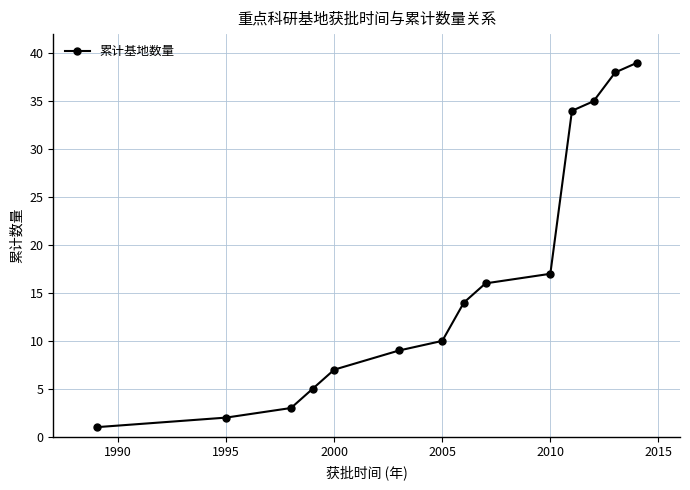

What is the difference between the second highest and second lowest values?

36